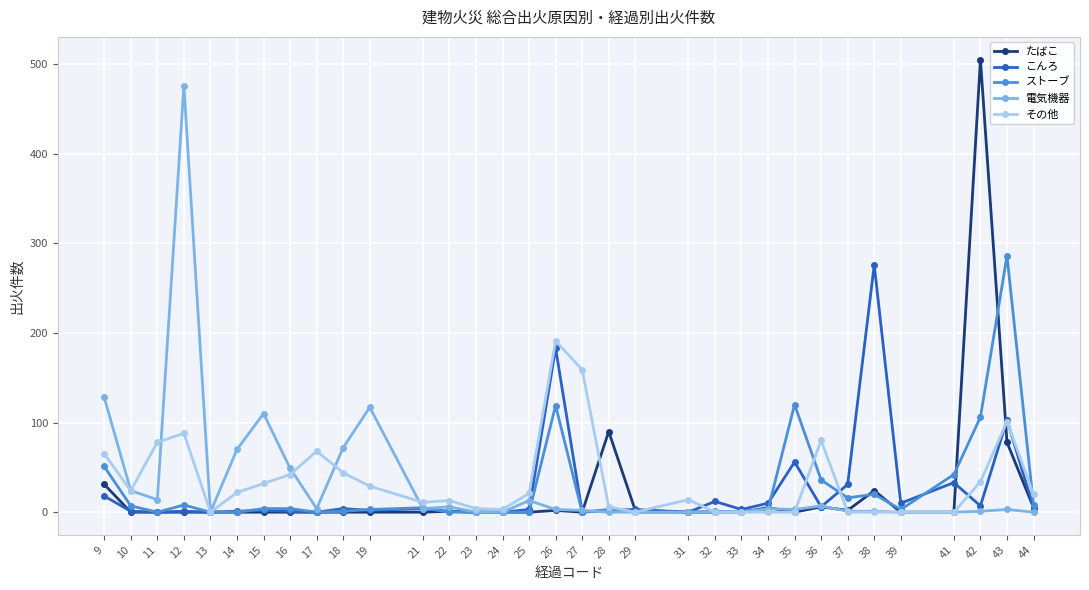

In その他, how many points are higher than both neighbors (excluding endpoints)?

7